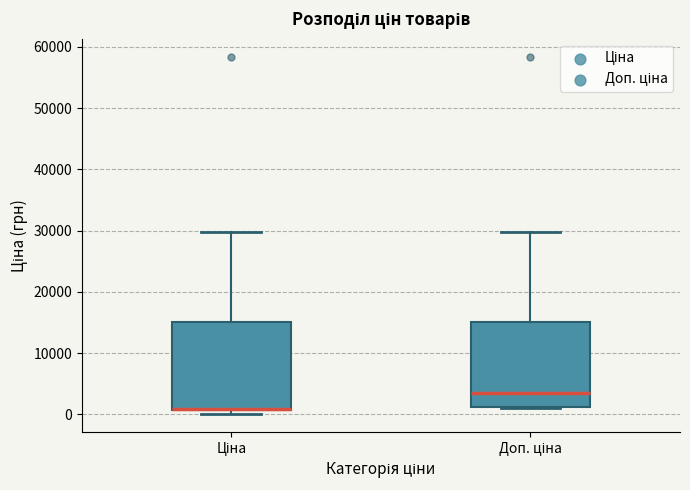

Where is the upper edge of the box for Доп. ціна on the y-axis? The values are not printed on the chart, so give them approximately, as read against the axis.

15000